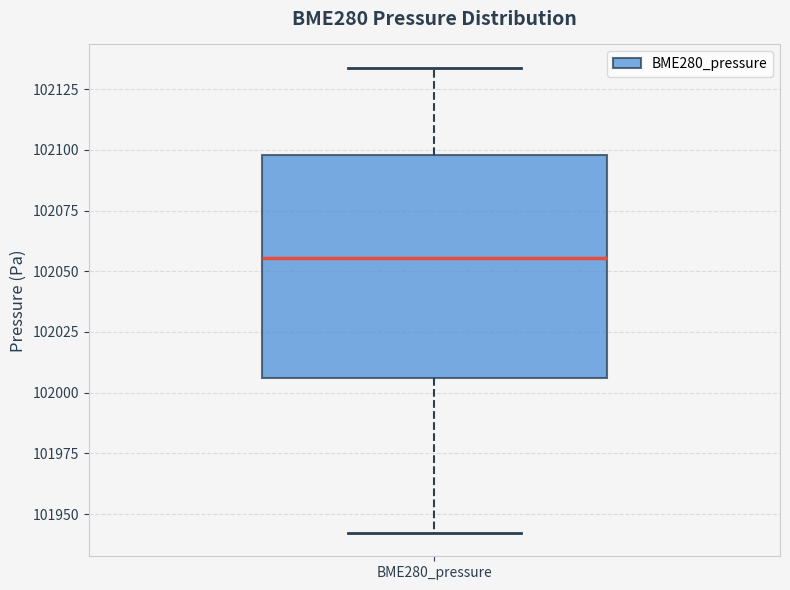

Read this box plot against the y-axis: the position of the median line, the range covered by the box, and the ends of both whiskers. The values are not printed on the chart, so give them approximately, as read against the axis.

median 102055, box 102005 to 102100, whiskers 101940 to 102135